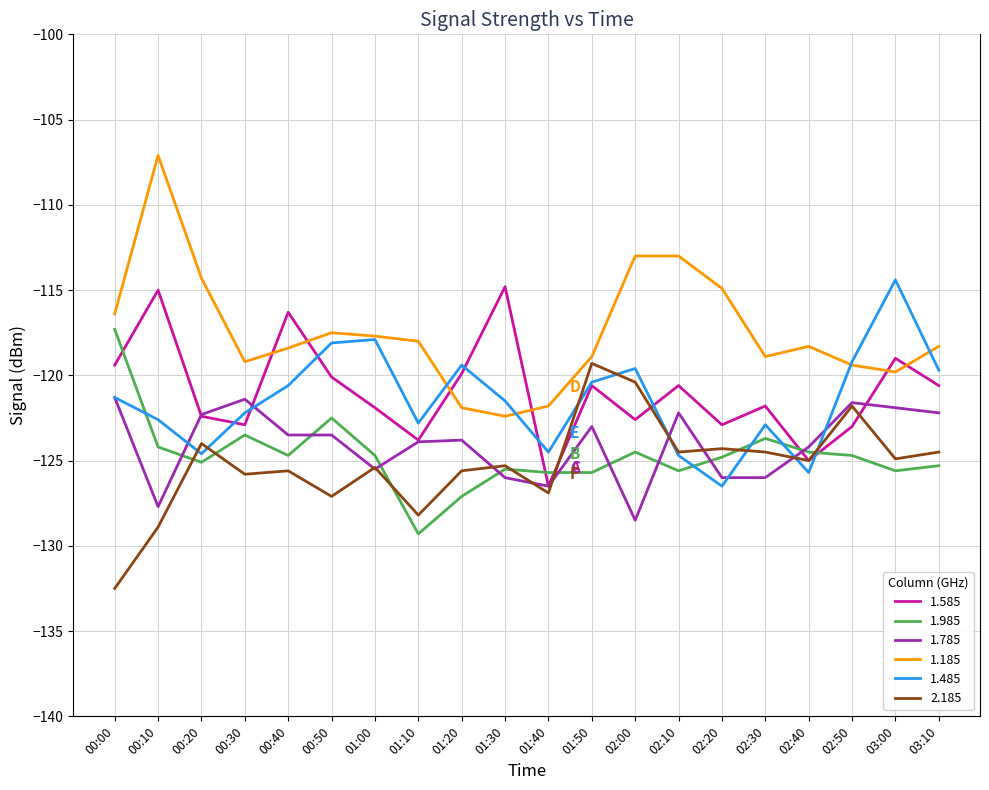

What is the greatest value displayed?

-107.1